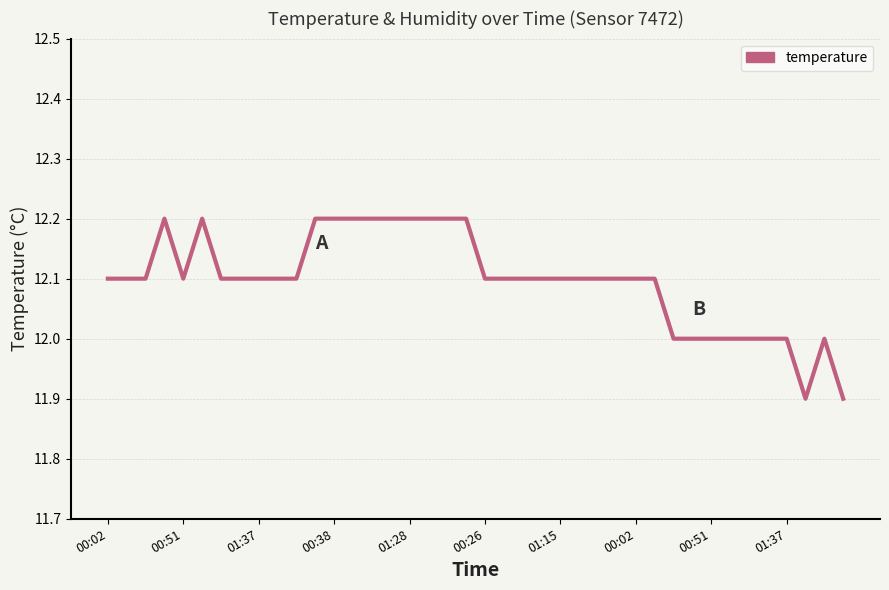

What is the difference between the maximum and minimum values?

0.3